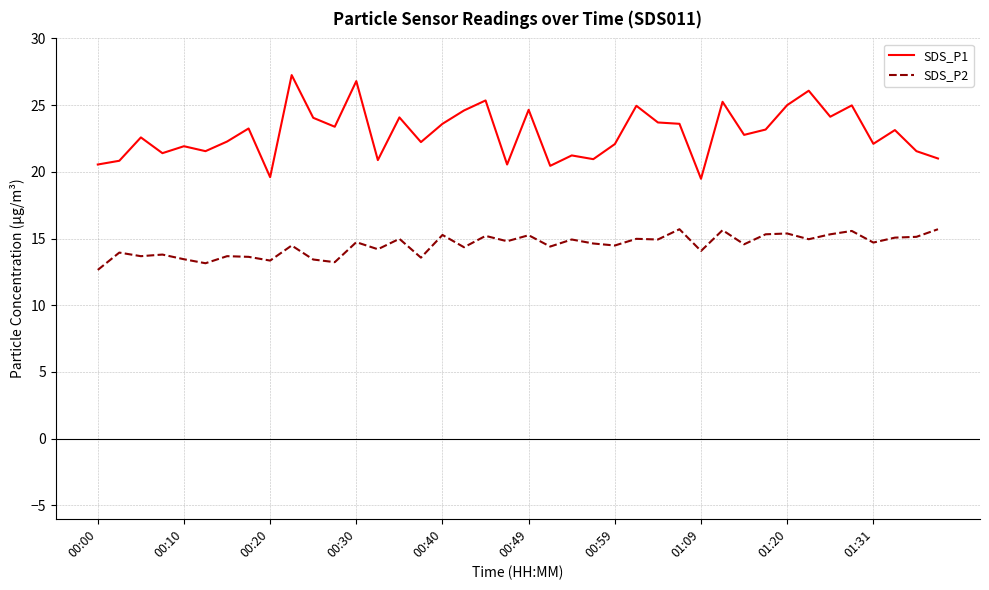

Count the number of categories in the chart.

40